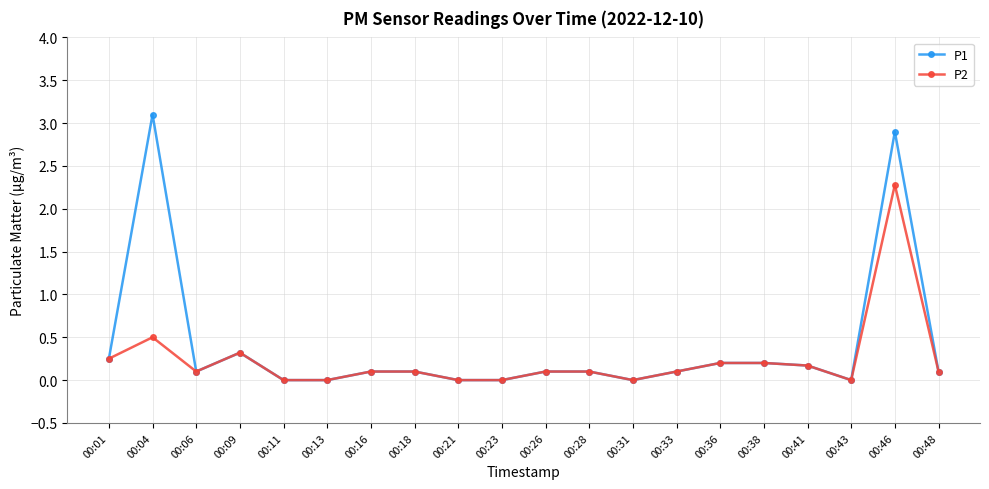

What is the maximum value for P1?

3.1